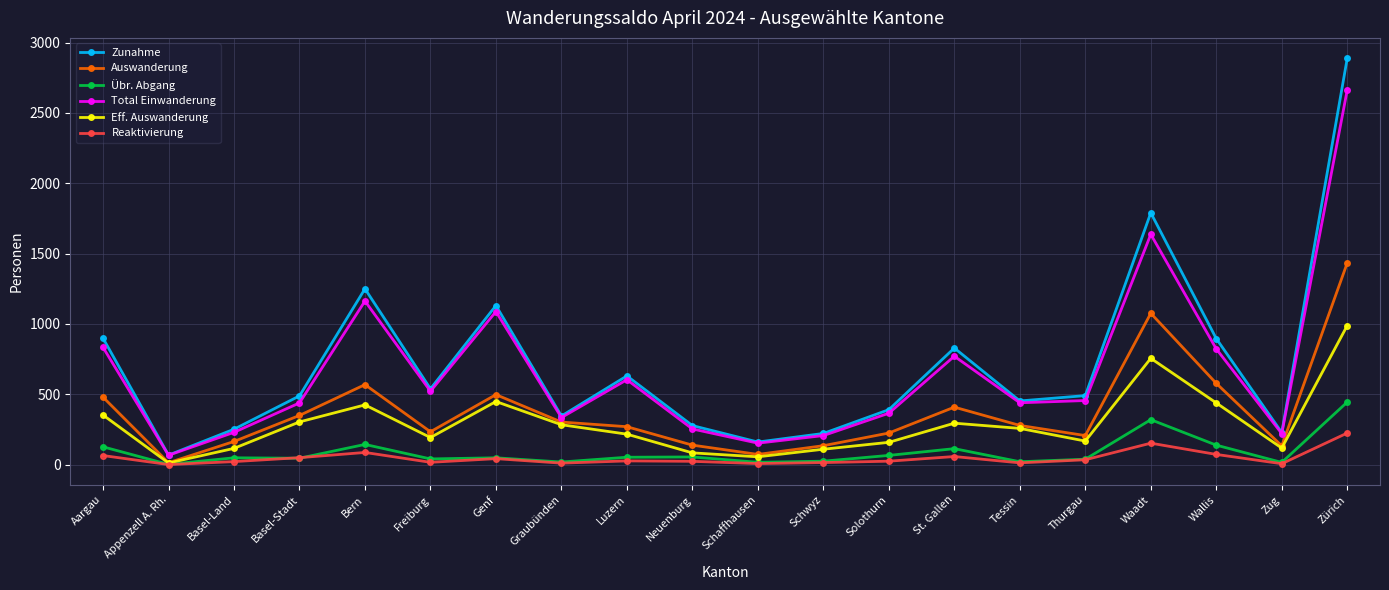

Does the chart display data point markers on the line(s)?

Yes